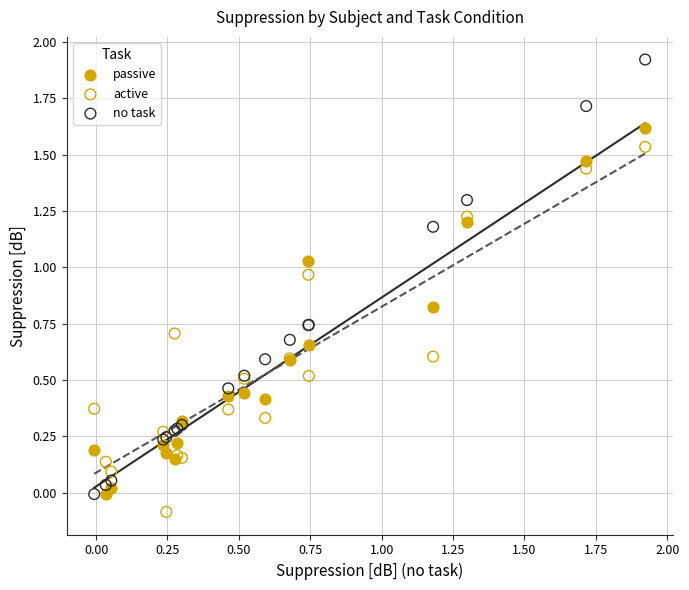

Which series reaches the maximum Y coordinate?

no task